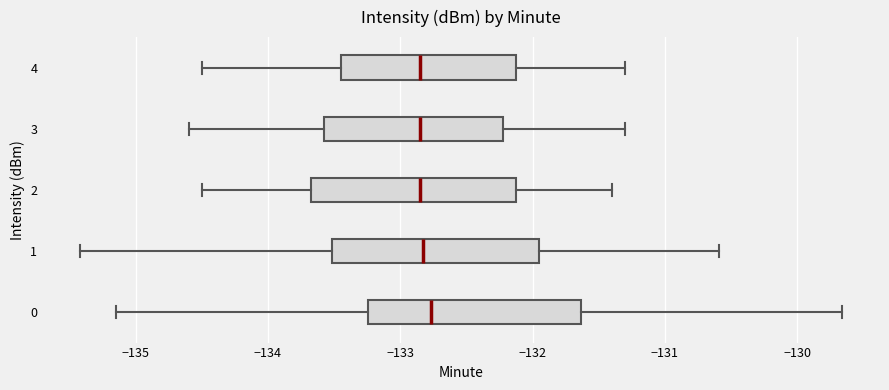

Where does the left whisker of the box at y = 3 end on the x-axis? The values are not printed on the chart, so give them approximately, as read against the axis.

-134.6